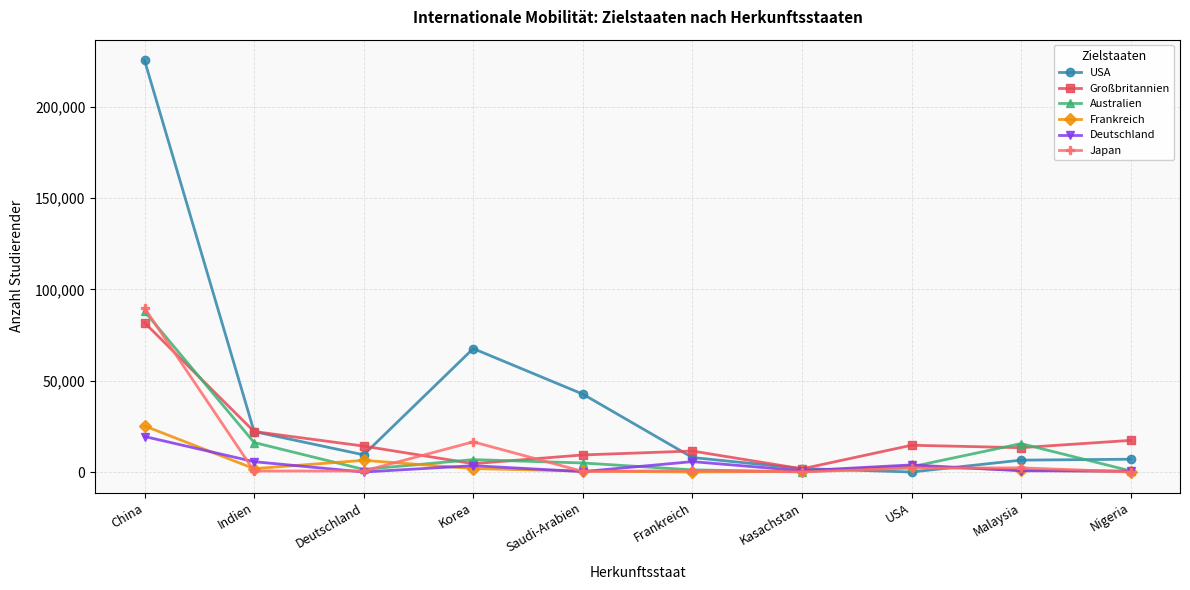

Where does the Deutschland series first go above 3469?

China